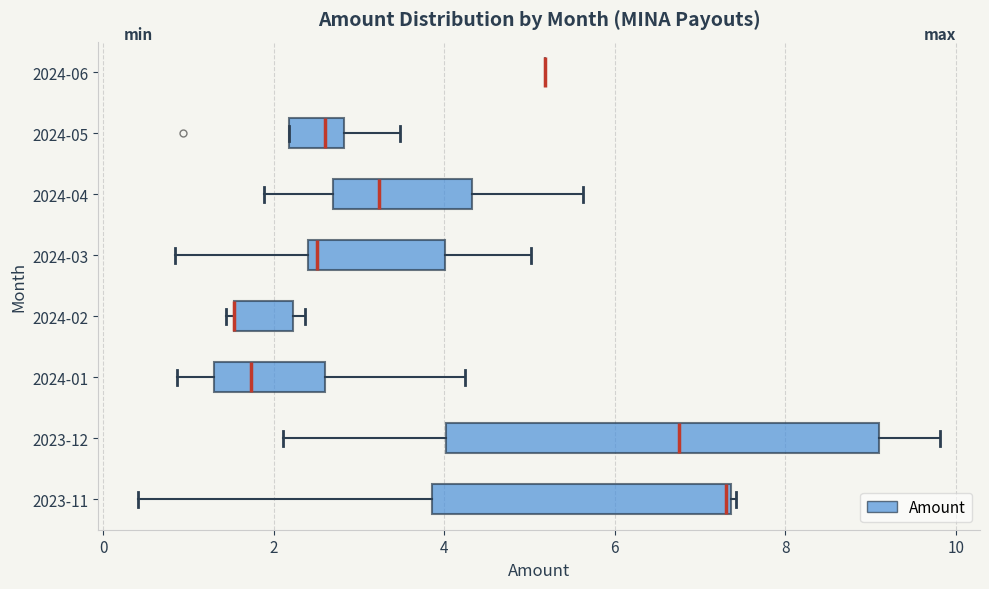

Comparing the boxes themselves (not the whiskers), which one is the widest?

2023-12